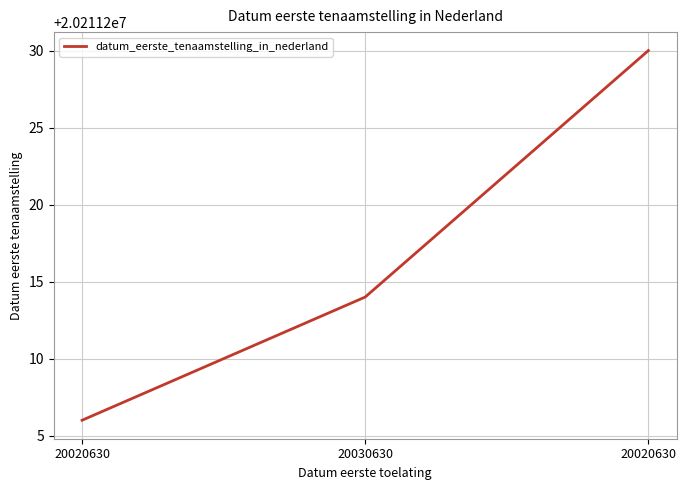

Count the number of data series in this chart.

1